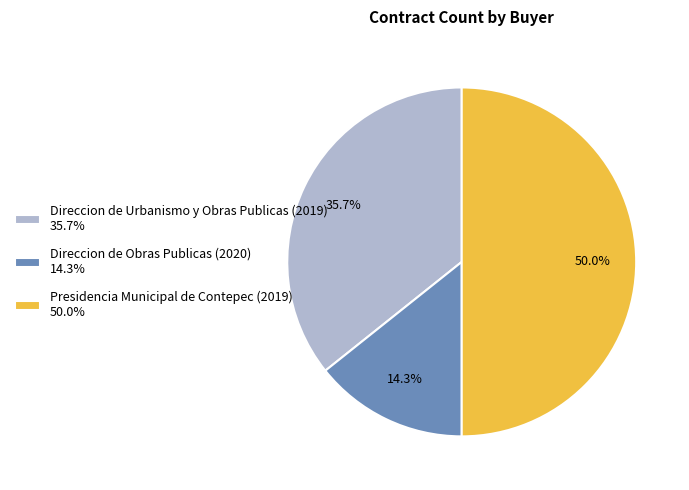

To the nearest percent, what portion does Direccion de Obras Publicas (2020) represent?

14%